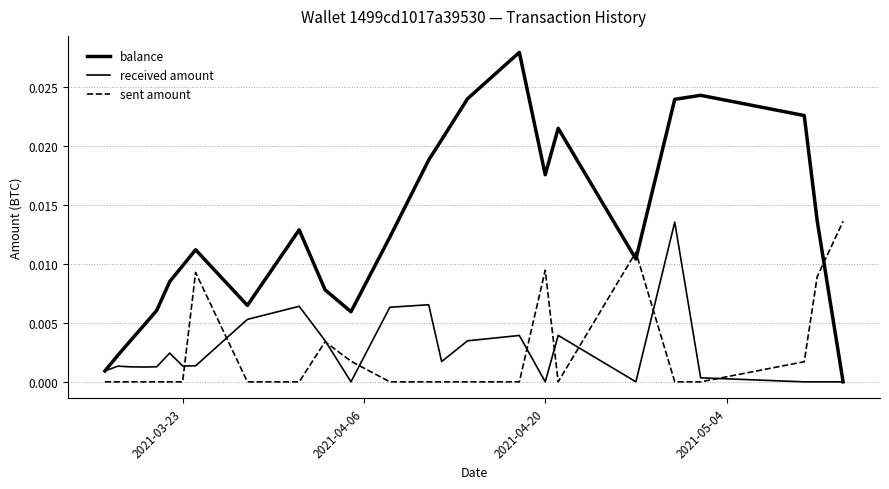

True or false: received amount and balance cross at least once.

False